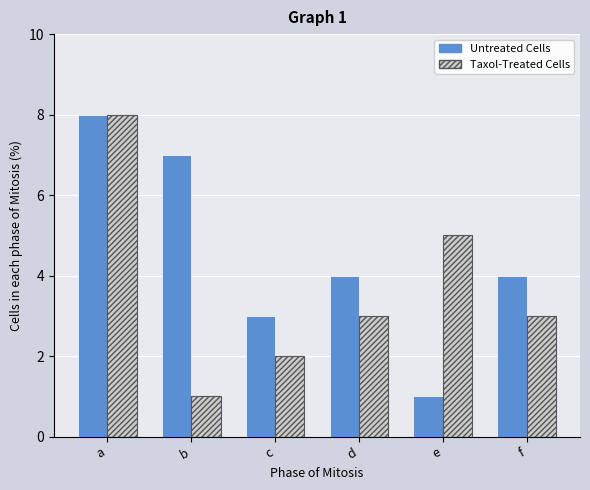

What is the maximum value shown in the chart?

8